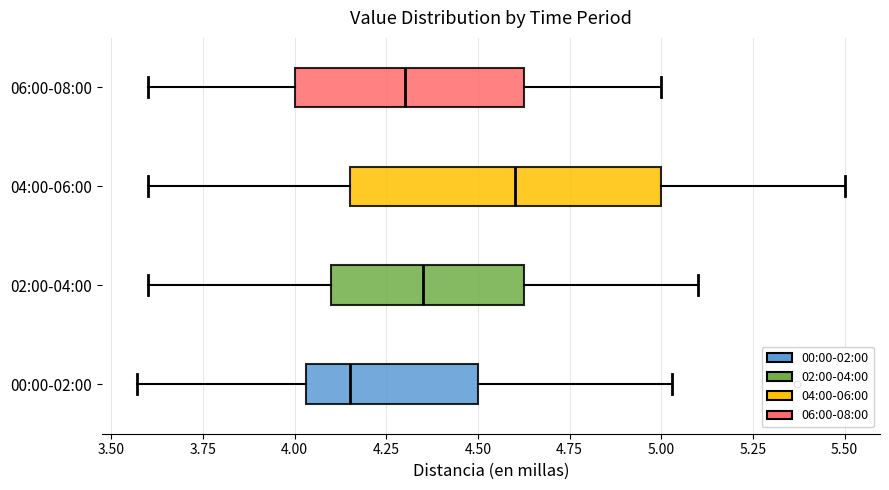

Reading bottom to top, transcribe this box plot: for each box, give where its median line is, the range the box spans, and where its two whiskers end, as read against the x-axis. The values are not printed on the chart, so give them approximately, as read against the axis.

00:00-02:00: median 4.15, box 4.05 to 4.50, whiskers 3.55 to 5.05
02:00-04:00: median 4.35, box 4.10 to 4.65, whiskers 3.60 to 5.10
04:00-06:00: median 4.60, box 4.15 to 5.00, whiskers 3.60 to 5.50
06:00-08:00: median 4.30, box 4.00 to 4.65, whiskers 3.60 to 5.00